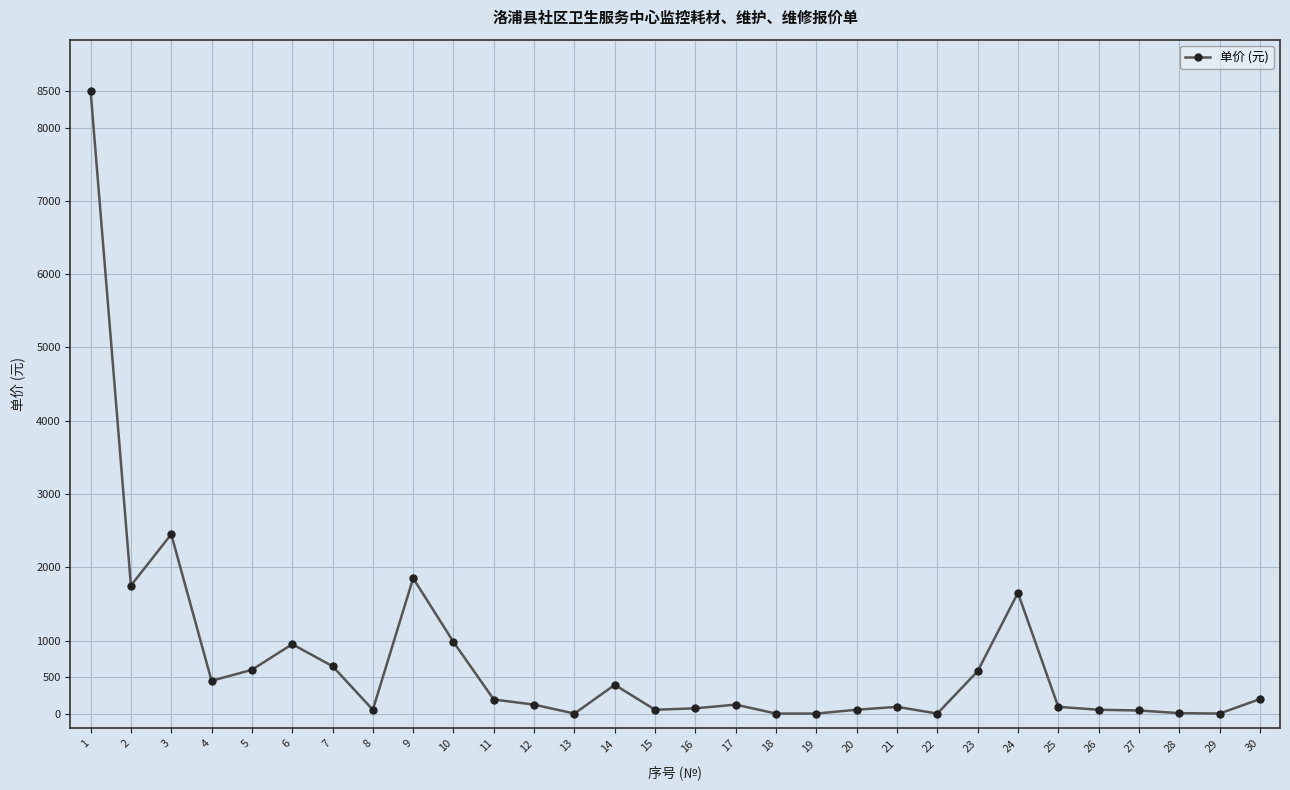

Is it true that the value at 14 is 395?

True